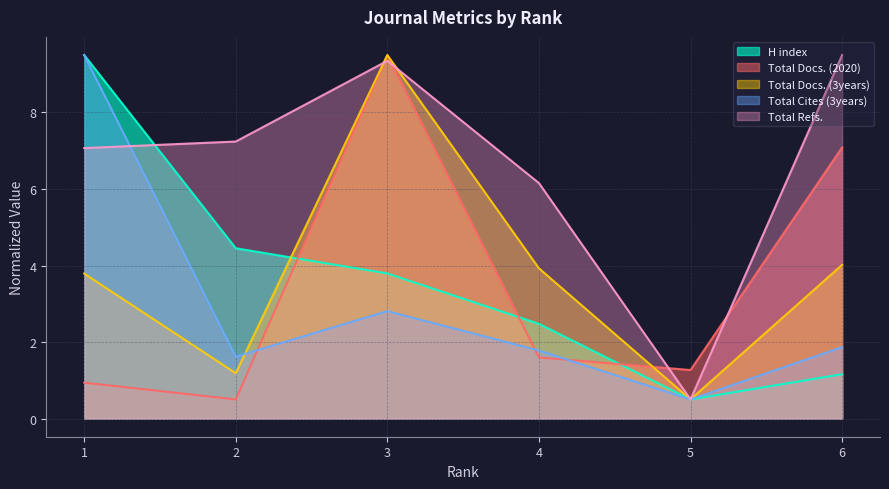

Reading left to right, extract all data points from this chart.

H index: 1=9.5	2=4.5	3=3.8	4=2.5	5=0.5	6=1.2
Total Docs. (2020): 1=0.9	2=0.5	3=9.5	4=1.6	5=1.3	6=7.1
Total Docs. (3years): 1=3.8	2=1.2	3=9.5	4=3.9	5=0.5	6=4.0
Total Refs.: 1=7.1	2=7.2	3=9.3	4=6.2	5=0.5	6=9.5
Total Cites (3years): 1=9.5	2=1.6	3=2.8	4=1.8	5=0.5	6=1.9